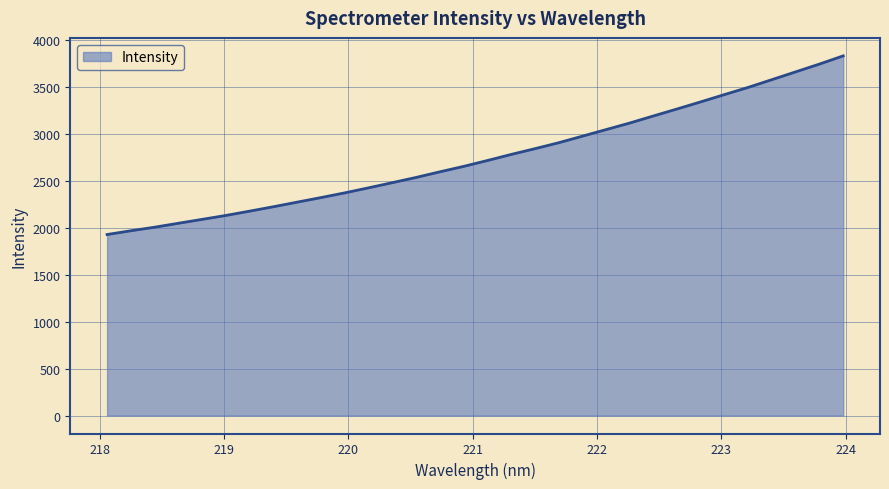

What is the maximum value shown in the chart?

3827.7